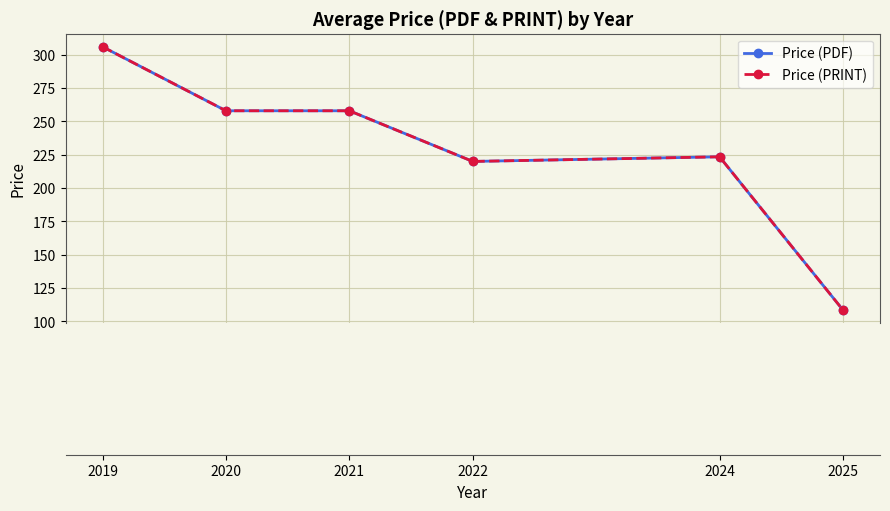

In Price (PRINT), how many points are lower than both neighbors (excluding endpoints)?

1